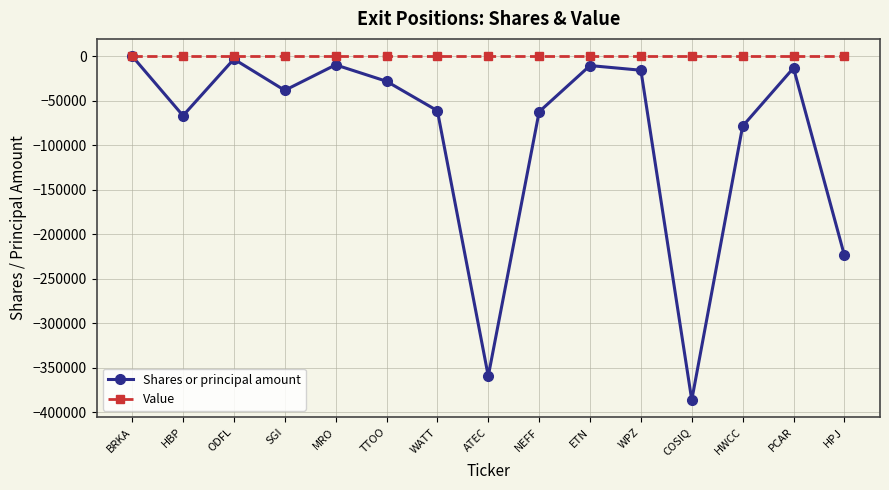

Between BRKA and NEFF, which series saw the biggest shift?

Shares or principal amount